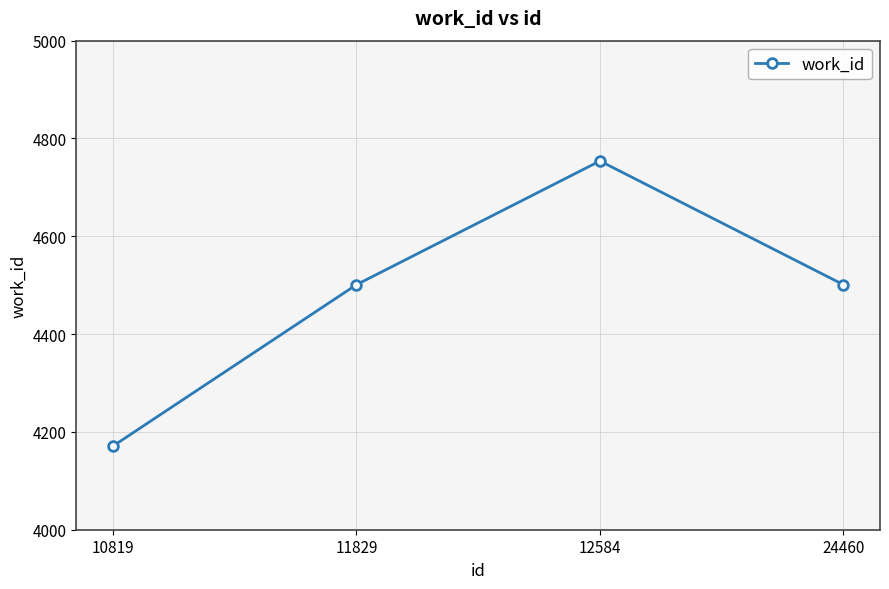

The chart shows a value of 4501 at 11829. True or false?

True